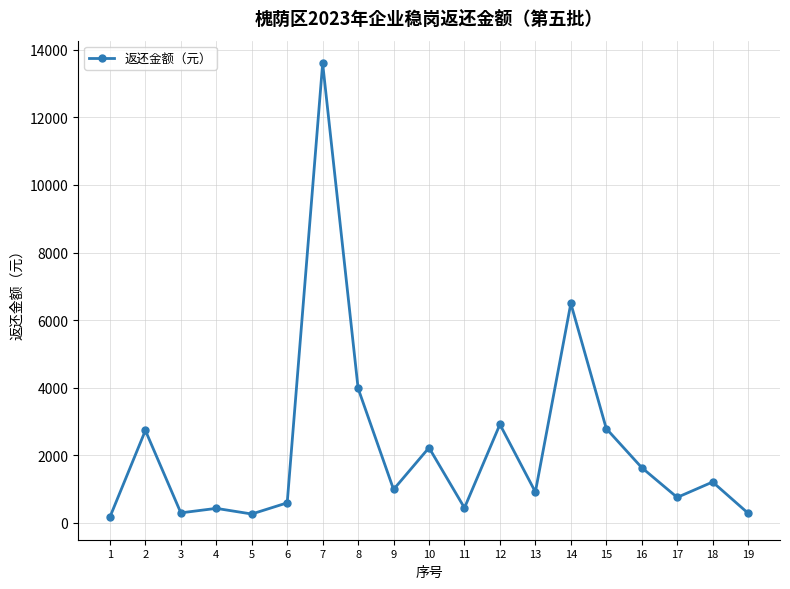

How many data points are less than 989?

9